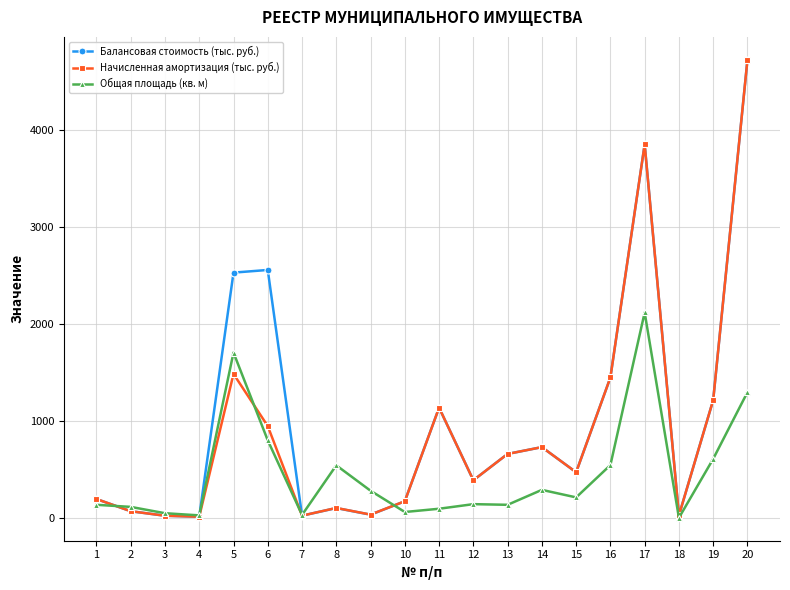

How many values in the Балансовая стоимость (тыс. руб.) series are below 469?

10